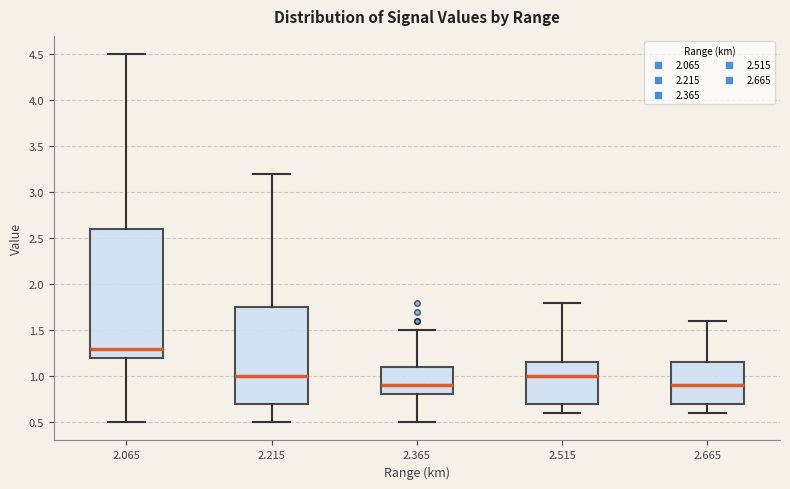

Reading left to right, transcribe this box plot: for each box, give where its median line is, the range the box spans, and where its two whiskers end, as read against the y-axis. The values are not printed on the chart, so give them approximately, as read against the axis.

2.065: median 1.30, box 1.20 to 2.60, whiskers 0.50 to 4.50
2.215: median 1.00, box 0.70 to 1.75, whiskers 0.50 to 3.20
2.365: median 0.90, box 0.80 to 1.10, whiskers 0.50 to 1.50
2.515: median 1.00, box 0.70 to 1.15, whiskers 0.60 to 1.80
2.665: median 0.90, box 0.70 to 1.15, whiskers 0.60 to 1.60